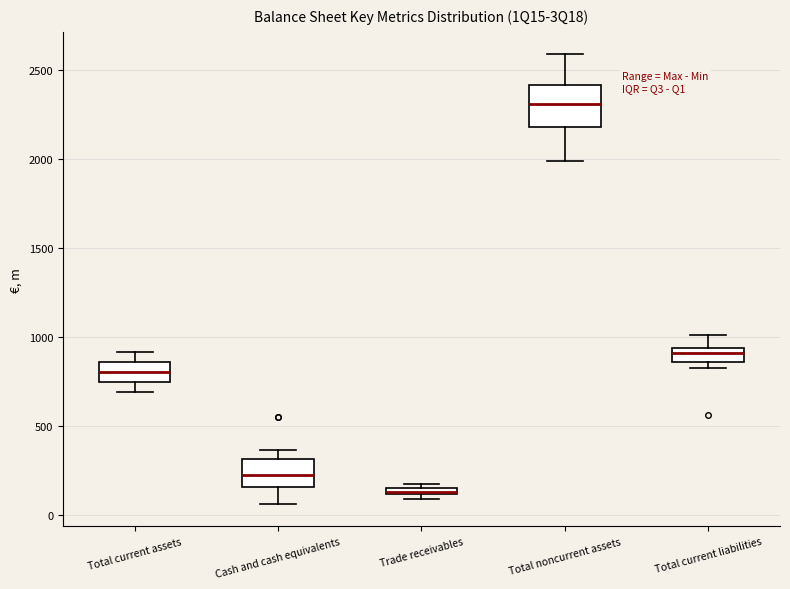

Comparing the boxes themselves (not the whiskers), which one is the tallest?

Total noncurrent assets